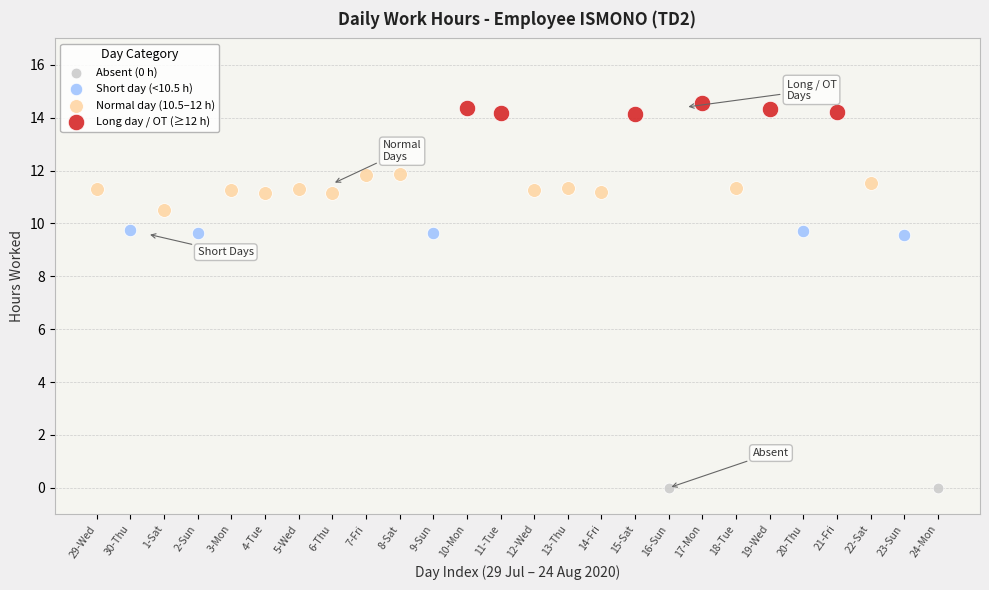

What are all the series names shown in the legend?

Absent (0 h), Short day (<10.5 h), Normal day (10.5–12 h), Long day / OT (≥12 h)